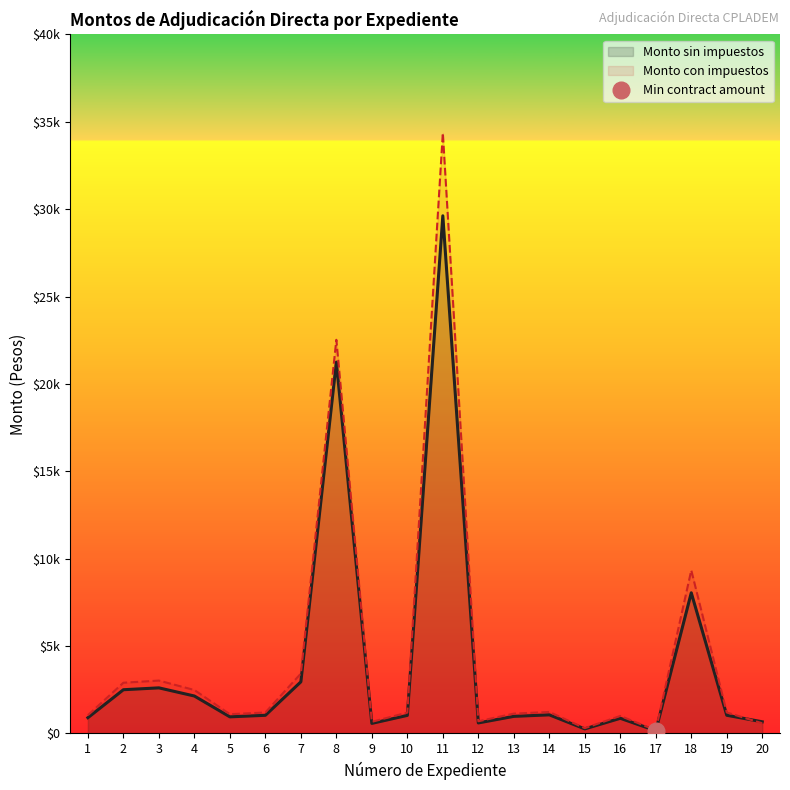

How many data points does each series have?

20